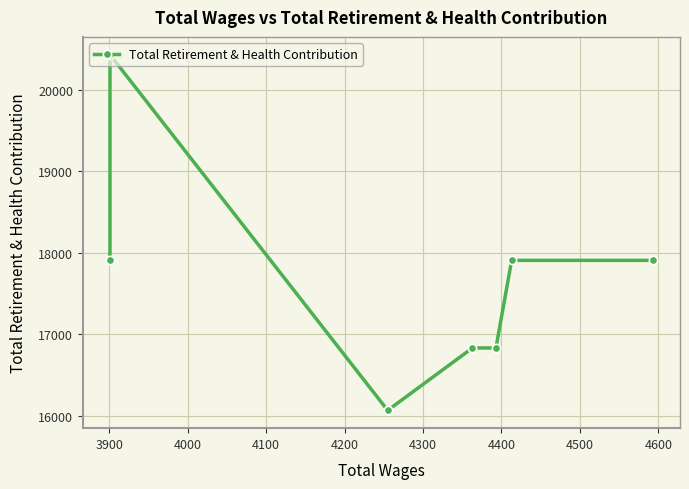

Count the values in the range 16830 to 17905.

5